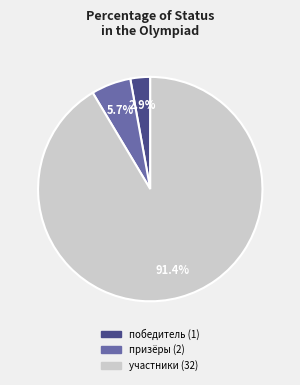

Is there any slice that represents more than half of the pie?

Yes